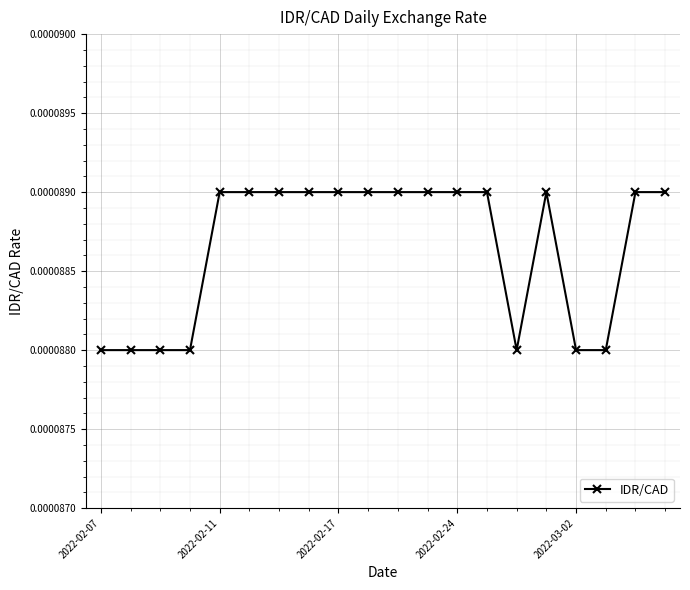

How many values are between 0 and 1?

20